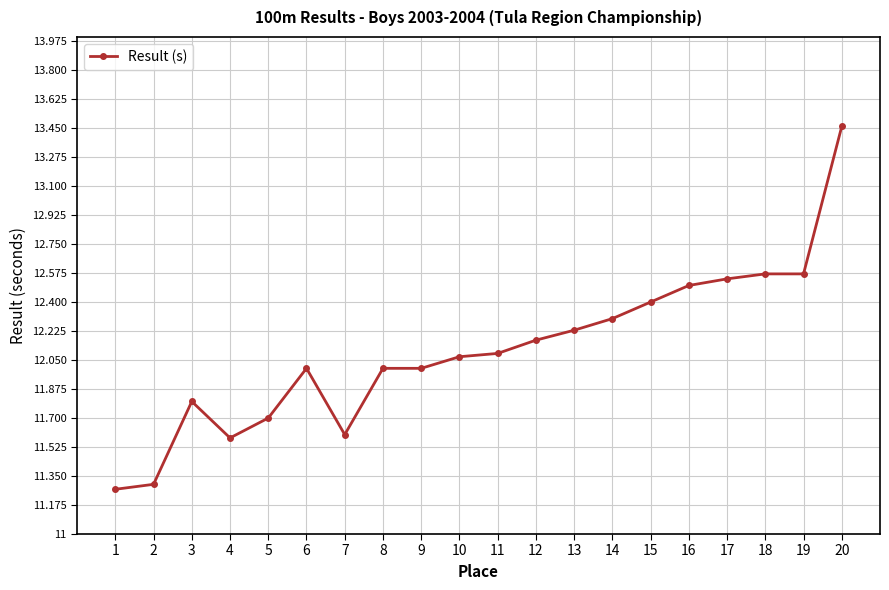

Read the value at 3.

11.8